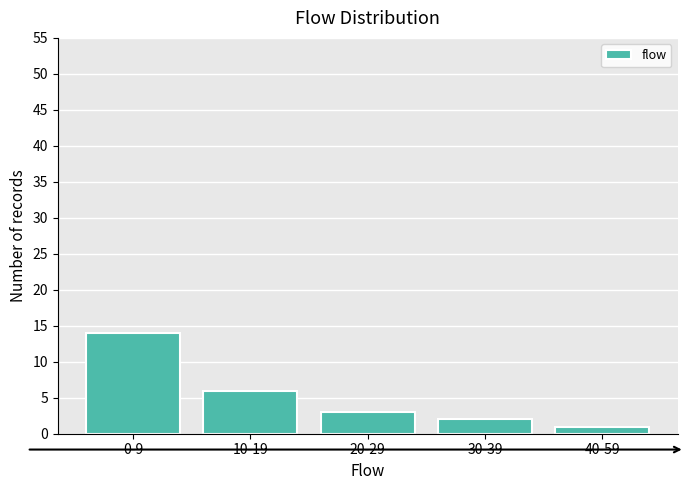

Reading right to left, what are all the values shown in this chart?

1	2	3	6	14